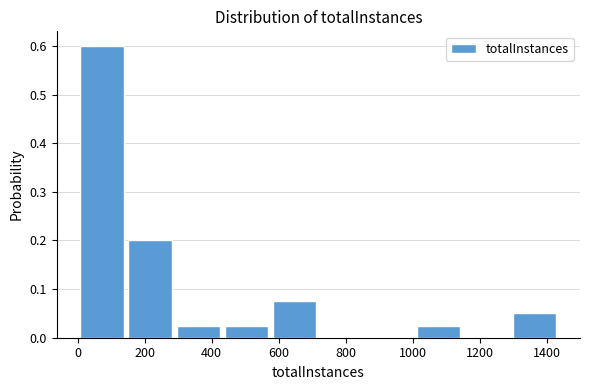

Reading left to right, list every bar in this chart as the range it spans on the x-axis followed by its height. Neither the bar edges nor the heights are printed on the chart, so give them approximately, as read against the axes.

0 to 140: 0.60
140 to 280: 0.20
280 to 440: 0.03
440 to 580: 0.03
580 to 720: 0.08
720 to 860: 0
860 to 1000: 0
1000 to 1140: 0.03
1140 to 1300: 0
1300 to 1440: 0.05